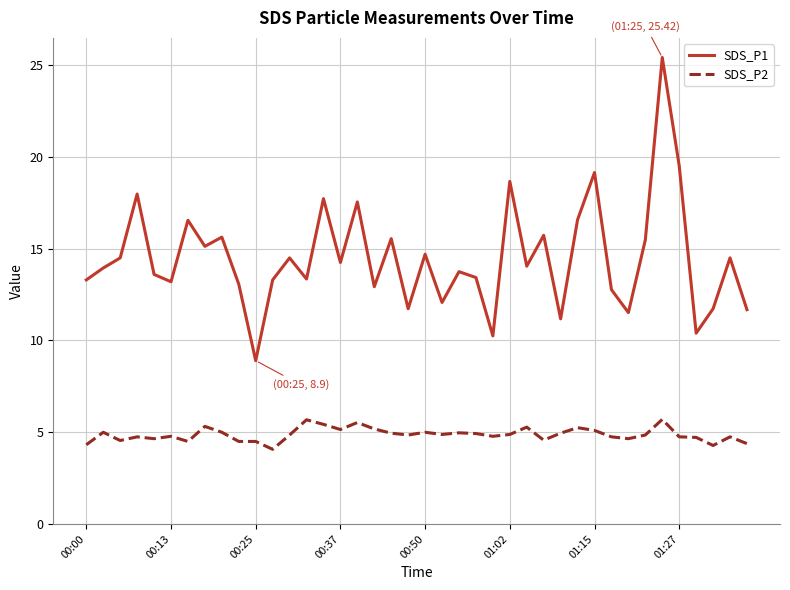

Does the chart have visible grid lines?

Yes